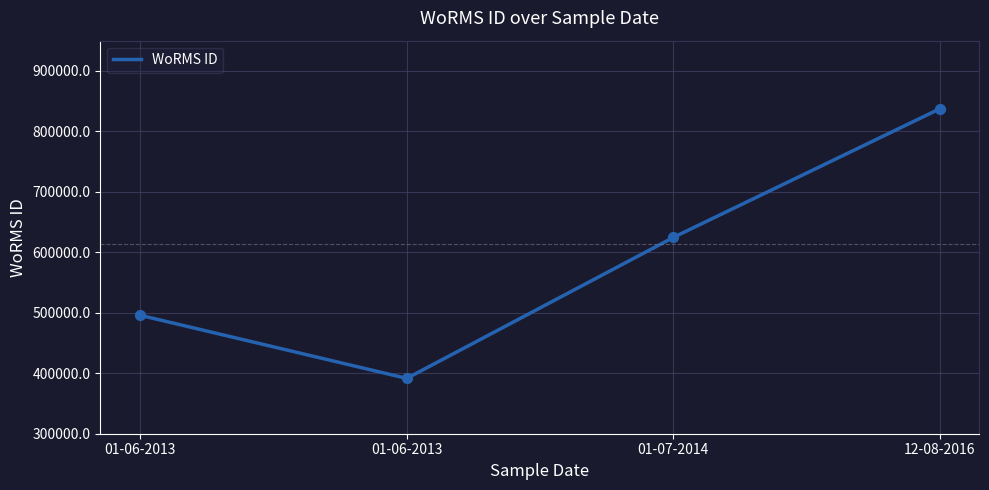

Approximately how many times larger is the value at 01-06-2013 compared to 01-07-2014?

0.6